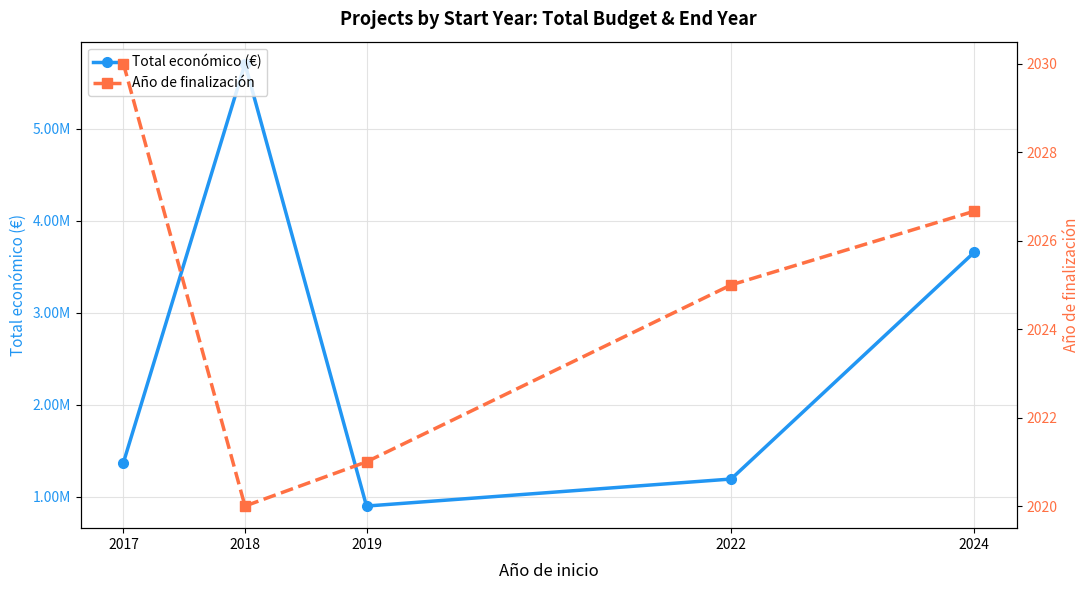

Reading left to right, list all the values displayed in this chart.

Total económico (€): 2017=1369006.0	2018=5704687.0	2019=896234.0	2022=1190081.0	2024=3654696.0
Año de finalización: 2017=2030.0	2018=2020.0	2019=2021.0	2022=2025.0	2024=2026.7